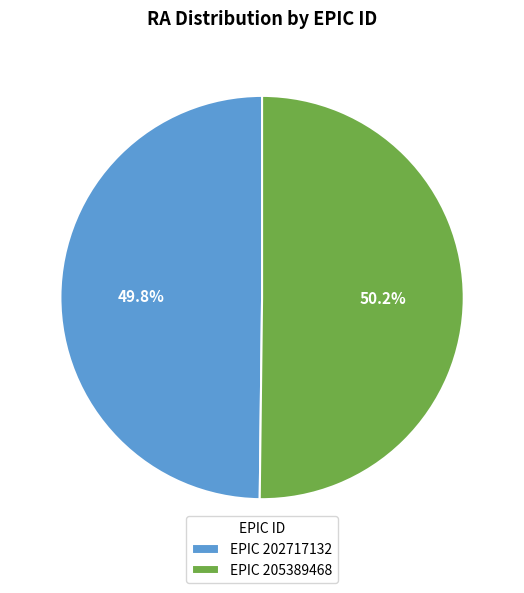

What is the ratio of the value at EPIC 202717132 to the value at EPIC 205389468?

1.0